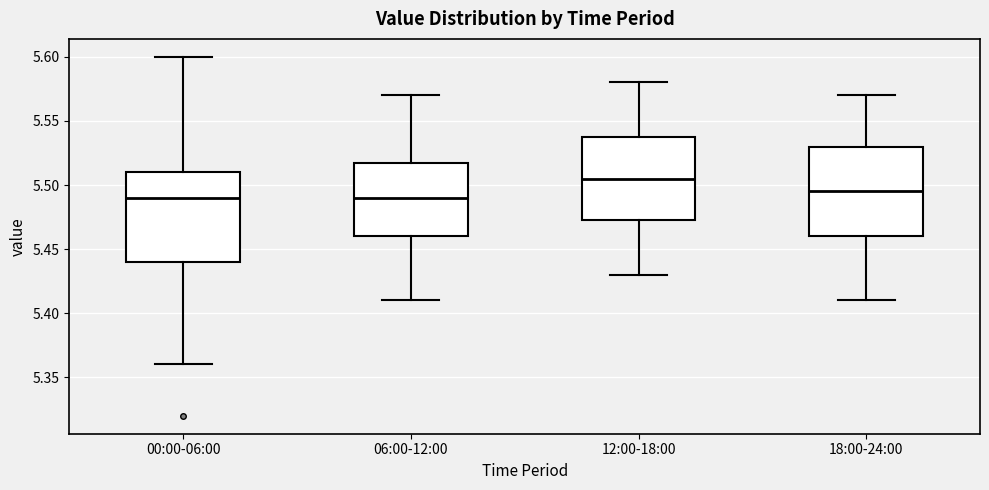

Reading left to right, read every box against the y-axis: the position of its median line, the range the box covers, and the ends of its whiskers. The values are not printed on the chart, so give them approximately, as read against the axis.

00:00-06:00: median 5.490, box 5.440 to 5.510, whiskers 5.360 to 5.600
06:00-12:00: median 5.490, box 5.460 to 5.520, whiskers 5.410 to 5.570
12:00-18:00: median 5.505, box 5.475 to 5.540, whiskers 5.430 to 5.580
18:00-24:00: median 5.495, box 5.460 to 5.530, whiskers 5.410 to 5.570